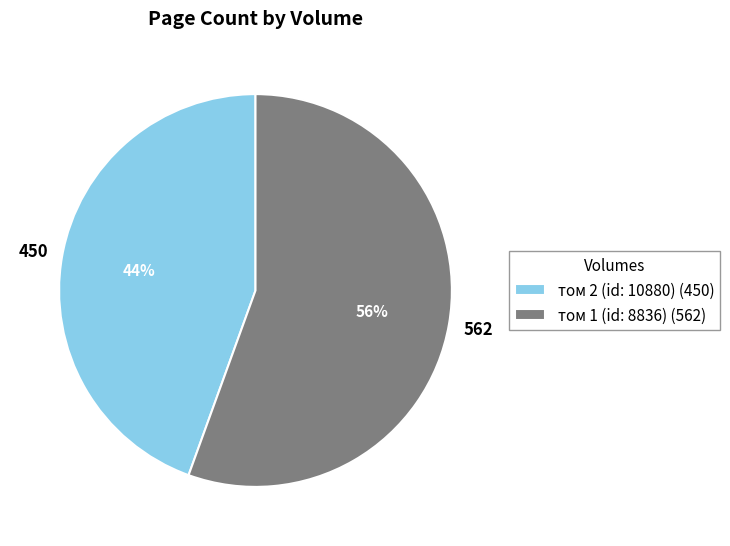

To the nearest percent, what portion does том 1 (id: 8836) represent?

56%